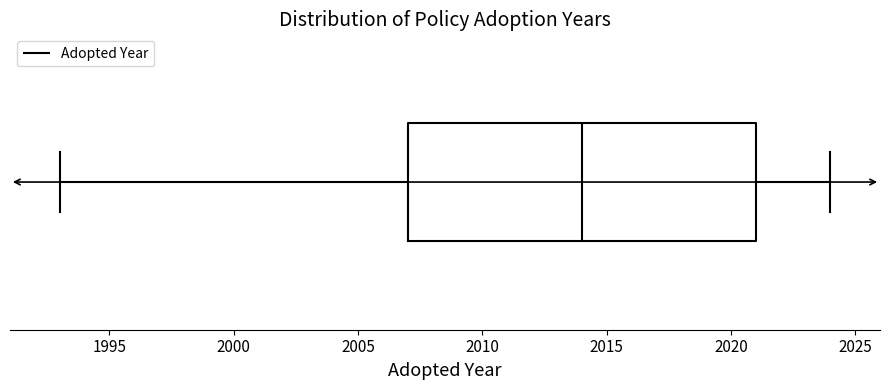

Where does the left whisker of the box end on the x-axis? The values are not printed on the chart, so give them approximately, as read against the axis.

1993